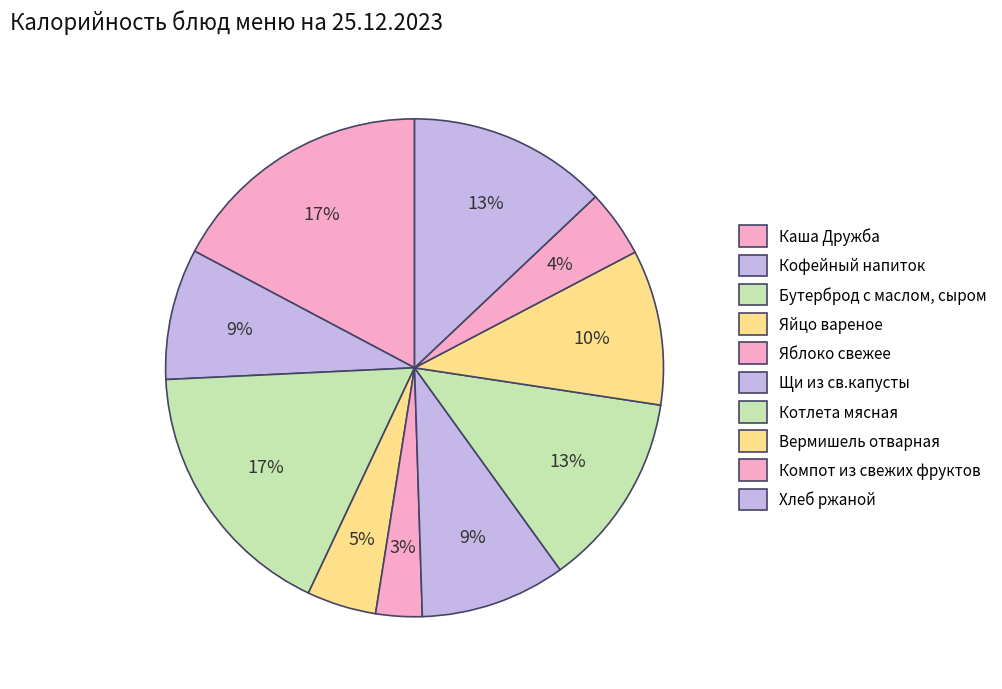

Does Яблоко свежее represent more than half of the total?

No